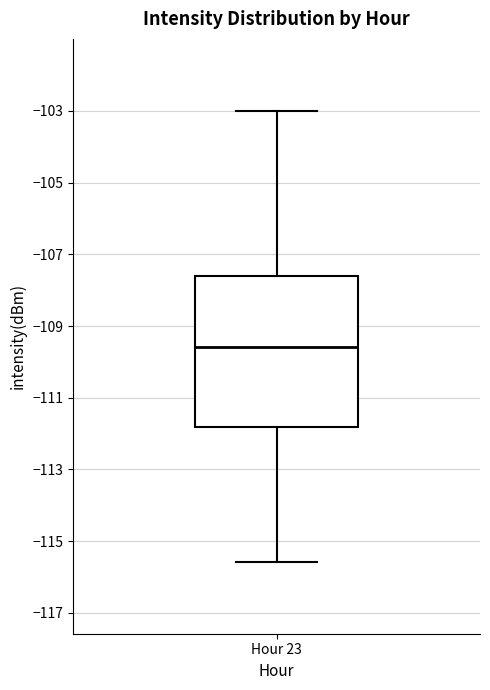

Read this box plot against the y-axis: the position of the median line, the range covered by the box, and the ends of both whiskers. The values are not printed on the chart, so give them approximately, as read against the axis.

median -109.6, box -111.8 to -107.6, whiskers -115.6 to -103.0